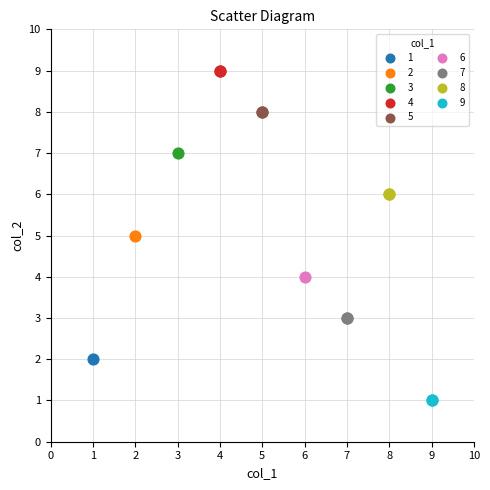

Which series reaches the minimum Y coordinate?

9